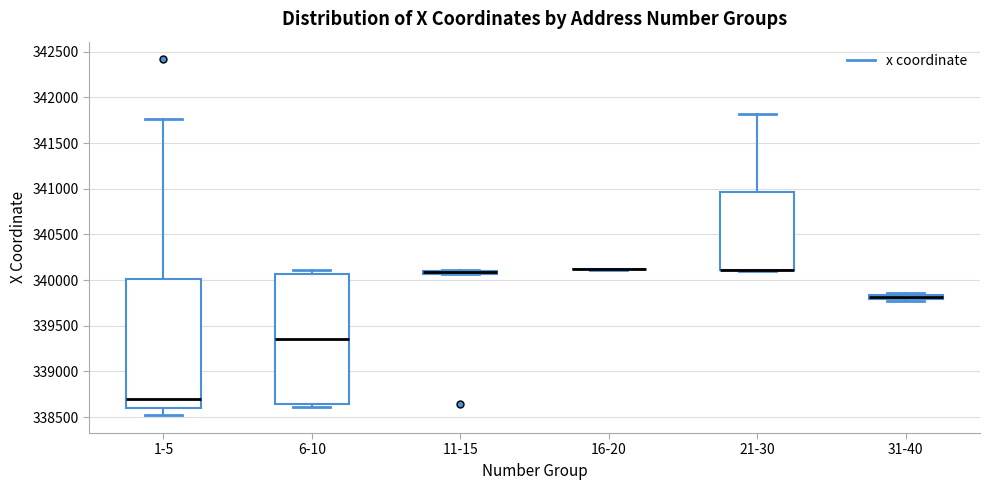

Where is the upper edge of the box for 11-15 on the y-axis? The values are not printed on the chart, so give them approximately, as read against the axis.

340100